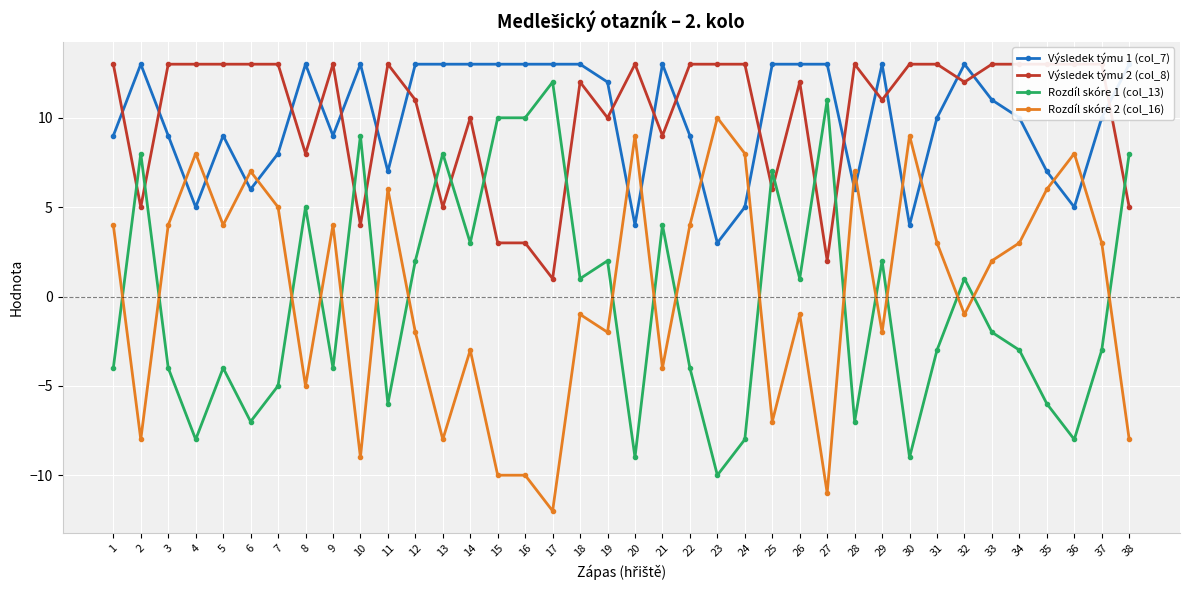

The value of Rozdíl skóre 1 (col_13) at 12 is 2. True or false?

True